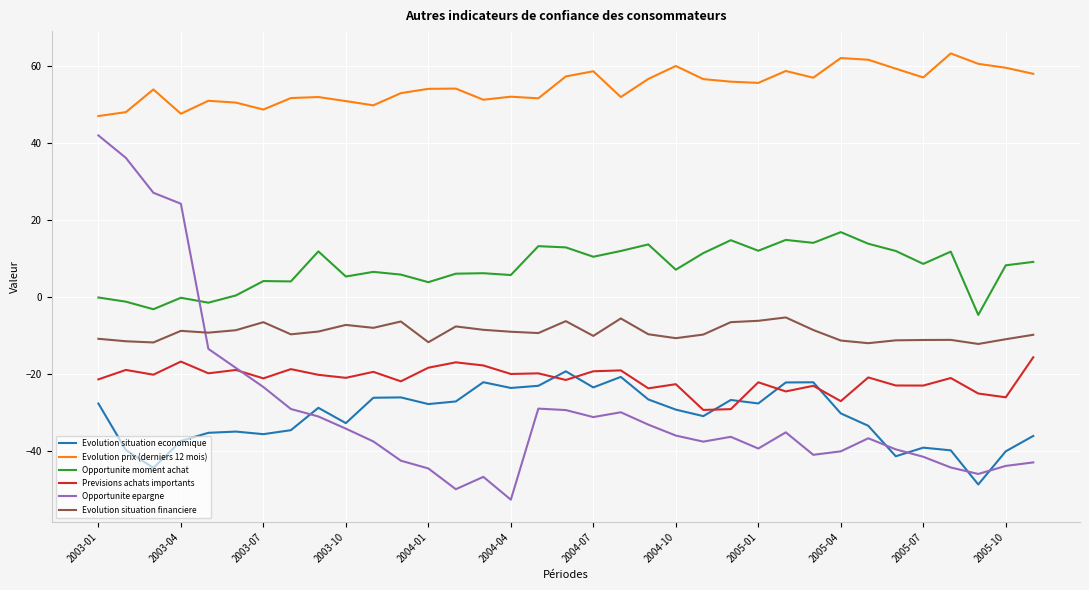

True or false: Opportunite moment achat and Evolution situation financiere intersect in this chart.

False